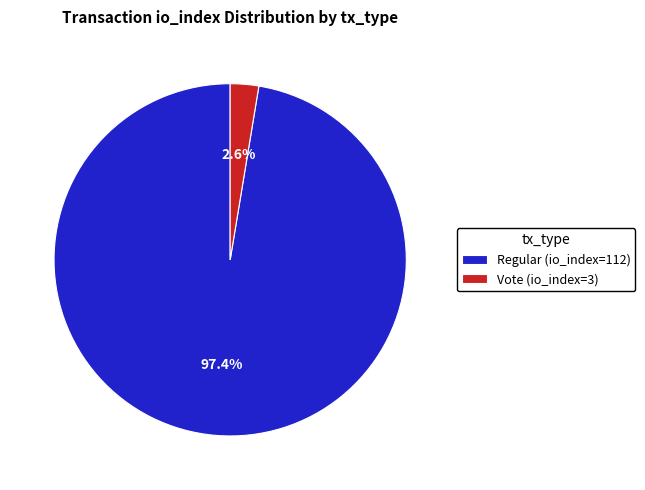

Combined, what portion of the pie is Regular (io_index=112) and Vote (io_index=3)?

100.0%